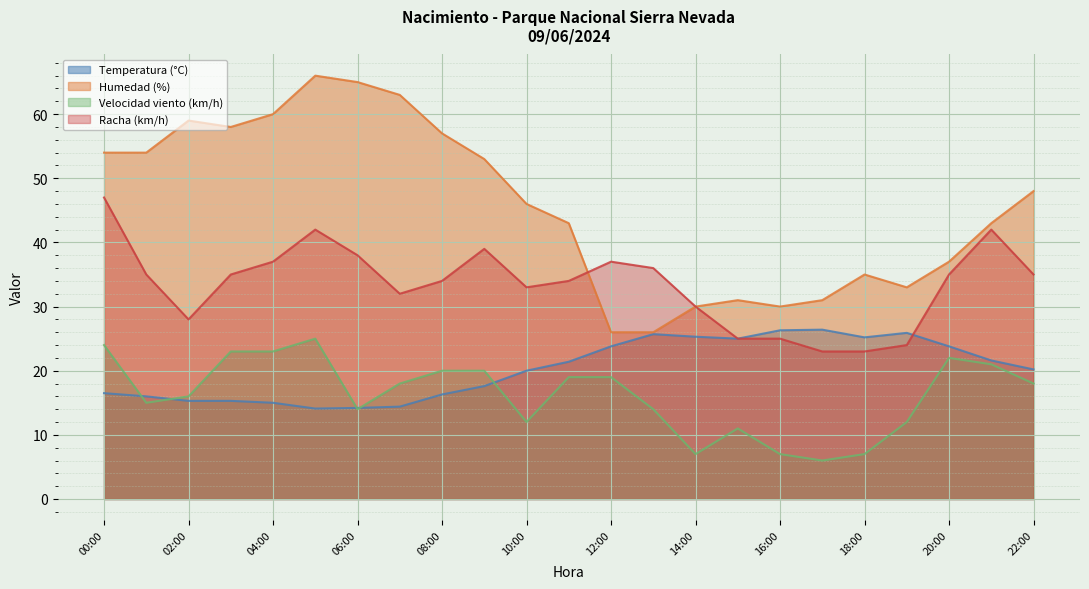

What is the difference between the maximum and second lowest values in the Racha (km/h) series?

24.0